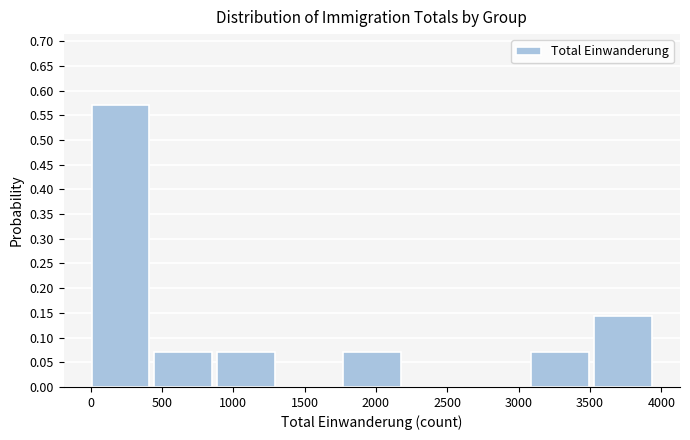

Reading left to right, transcribe this chart: for each bar, give the range it covers on the x-axis and its height. Neither the bar edges nor the heights are printed on the chart, so give them approximately, as read against the axes.

0 to 450: 0.570
450 to 900: 0.070
900 to 1350: 0.070
1350 to 1750: 0
1750 to 2200: 0.070
2200 to 2650: 0
2650 to 3100: 0
3100 to 3550: 0.070
3550 to 3950: 0.145